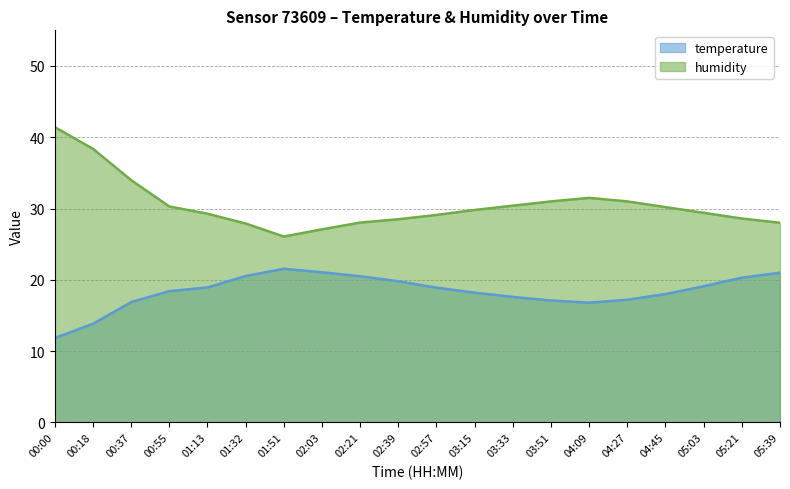

Which category has the lowest value across all series?

00:00